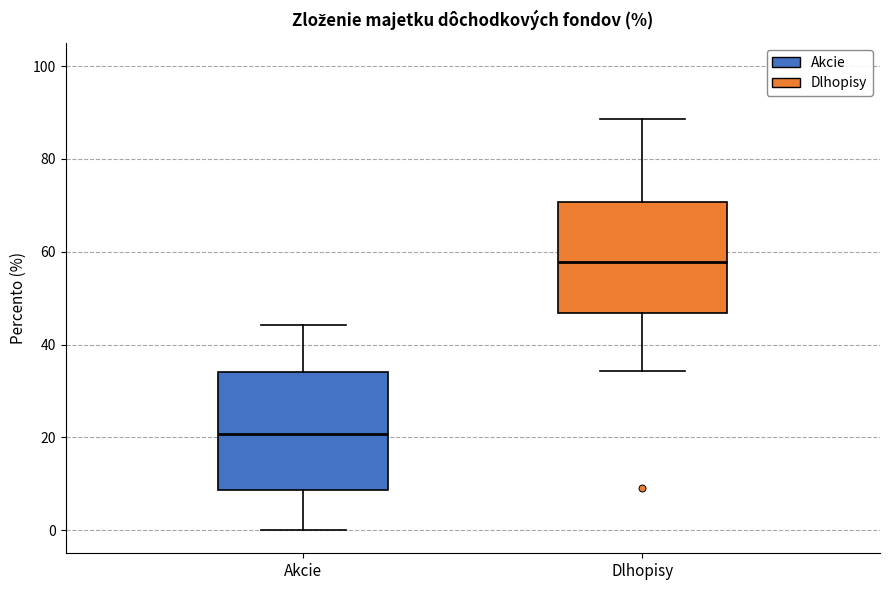

Which box has the lowest median line?

Akcie